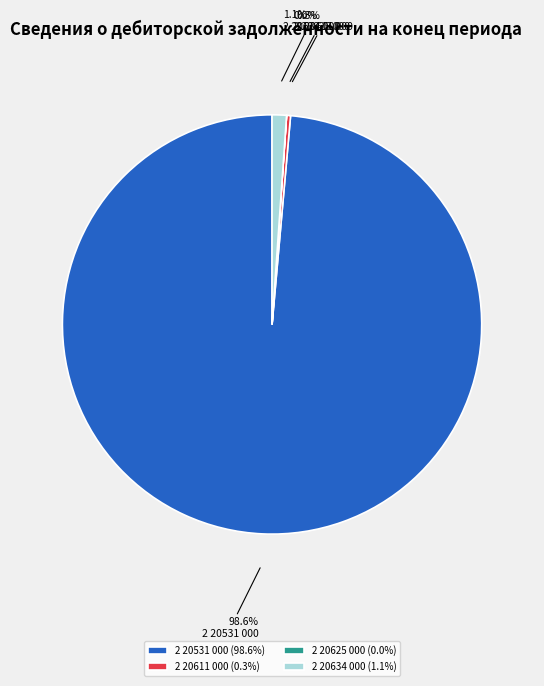

Between 2 20531 000 and 2 20611 000, which is larger?

2 20531 000